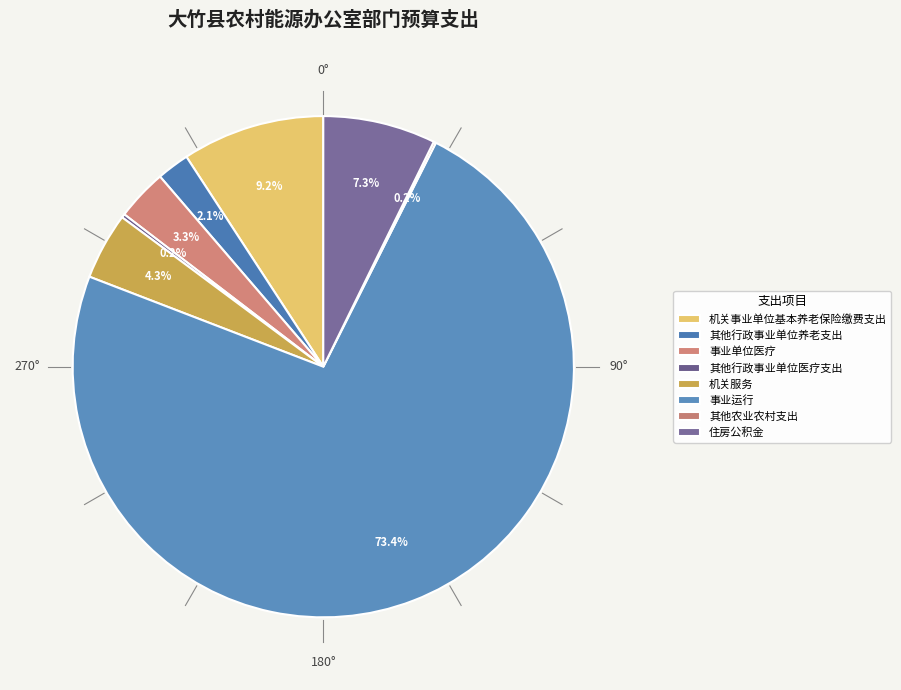

Which category has the biggest portion of the pie?

事业运行